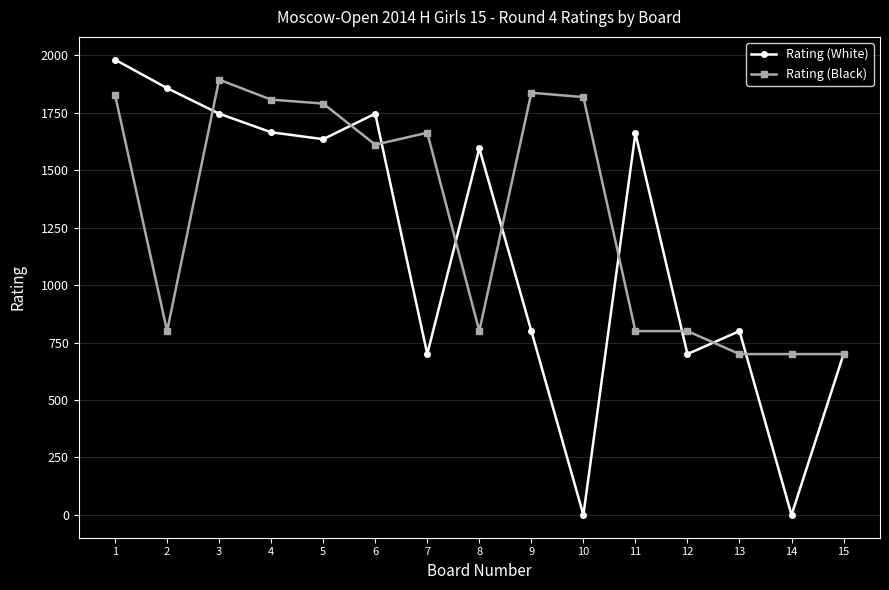

At which category does Rating (White) reach its first local valley?

5